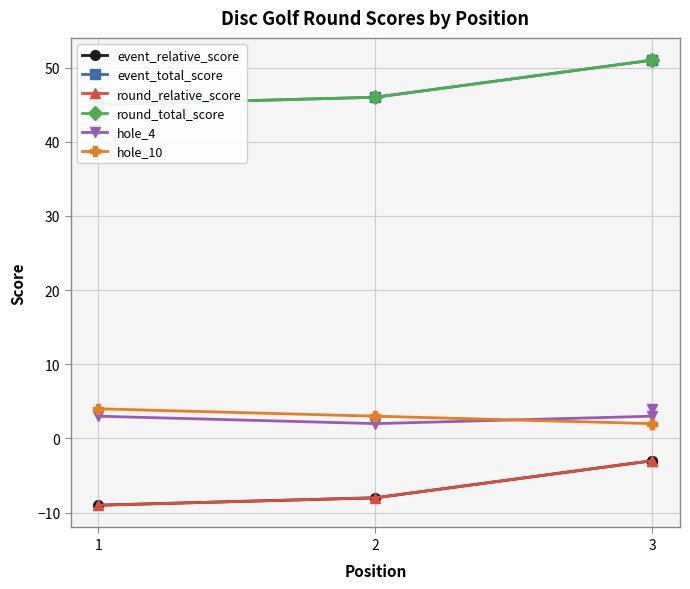

True or false: hole_10 and round_total_score intersect in this chart.

False